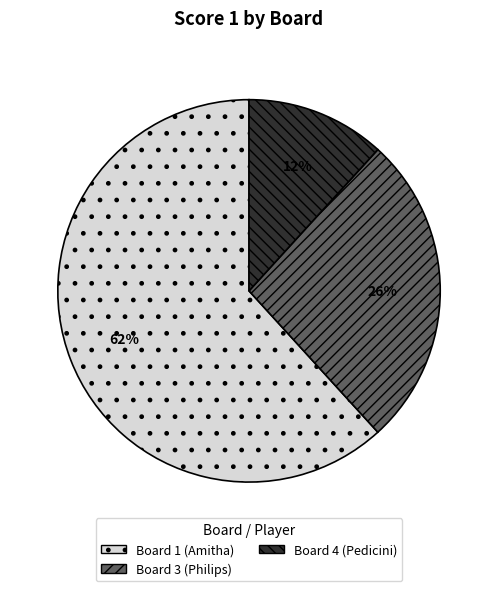

How many segments does this pie chart have?

3